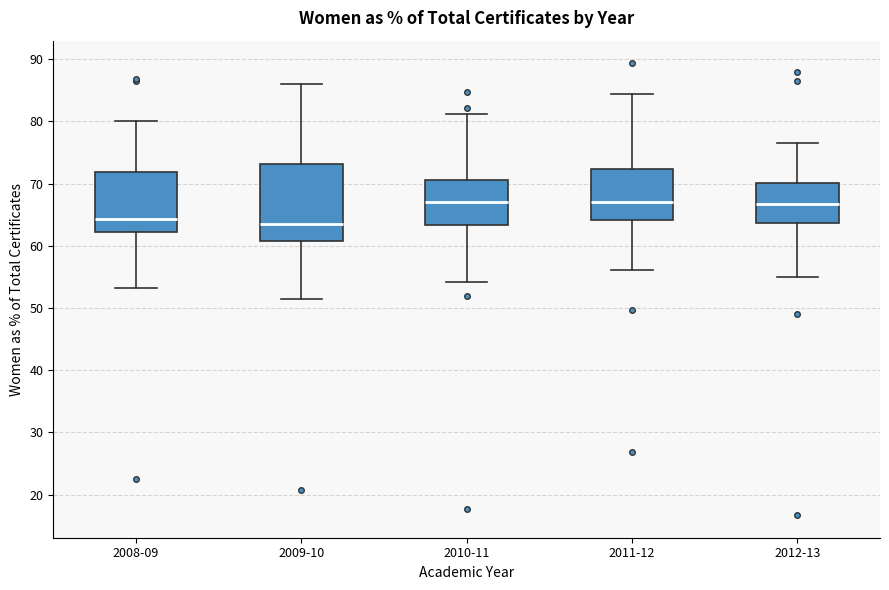

Reading left to right, transcribe this box plot: for each box, give where its median line is, the range the box spans, and where its two whiskers end, as read against the y-axis. The values are not printed on the chart, so give them approximately, as read against the axis.

2008-09: median 64, box 62 to 72, whiskers 53 to 80
2009-10: median 64, box 61 to 73, whiskers 51 to 86
2010-11: median 67, box 63 to 71, whiskers 54 to 81
2011-12: median 67, box 64 to 72, whiskers 56 to 84
2012-13: median 67, box 64 to 70, whiskers 55 to 76